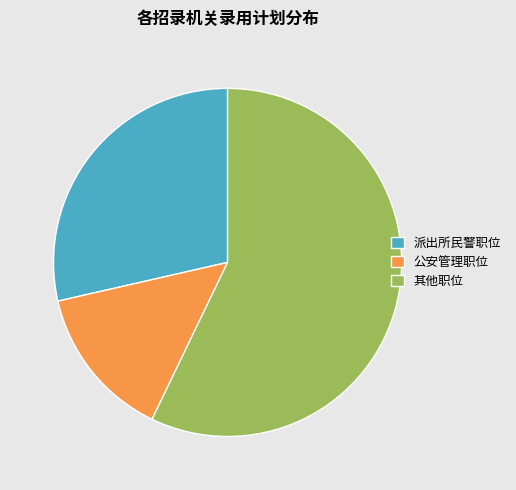

Do 其他职位 and 派出所民警职位 together represent more than half of the pie?

Yes